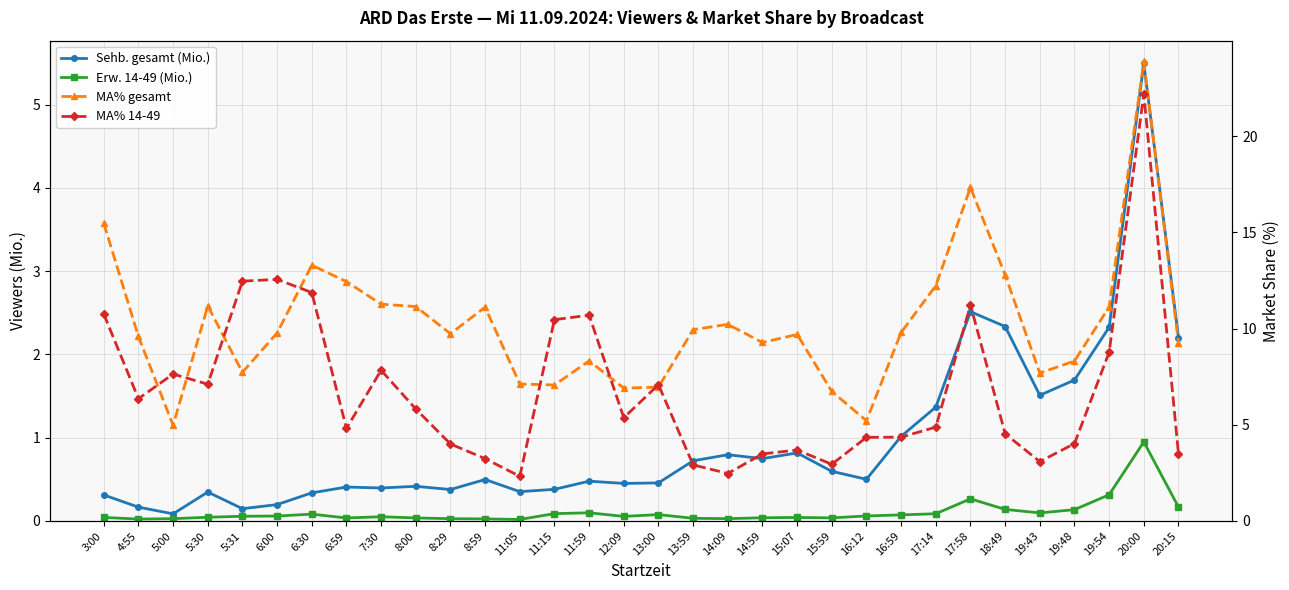

What is the label of the 27th point from the right?

6:00